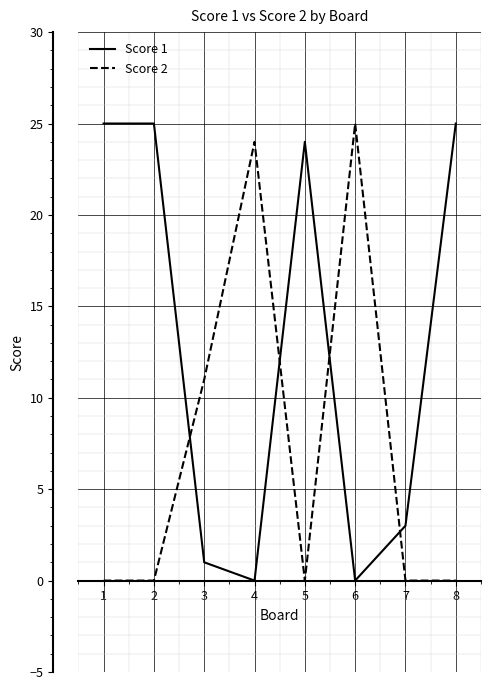

Reading left to right, extract all data points from this chart.

Score 1: 1=25	2=25	3=1	4=0	5=24	6=0	7=3	8=25
Score 2: 1=0	2=0	3=11	4=24	5=0	6=25	7=0	8=0